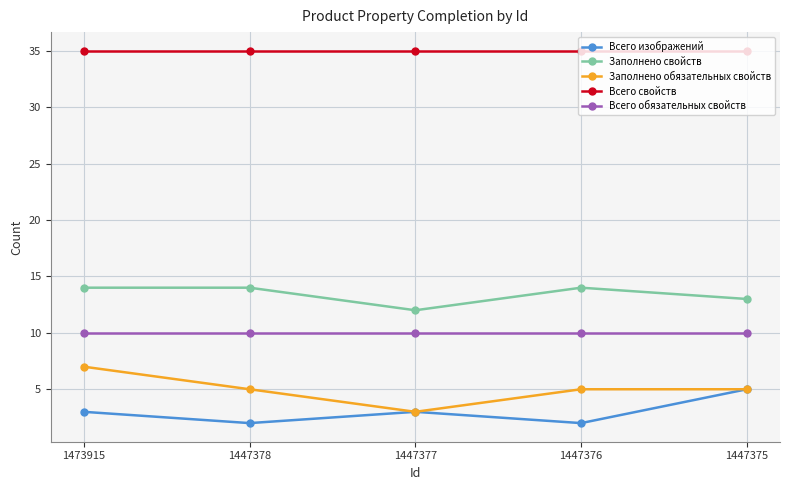

Read the Всего изображений value at 1447378.

2